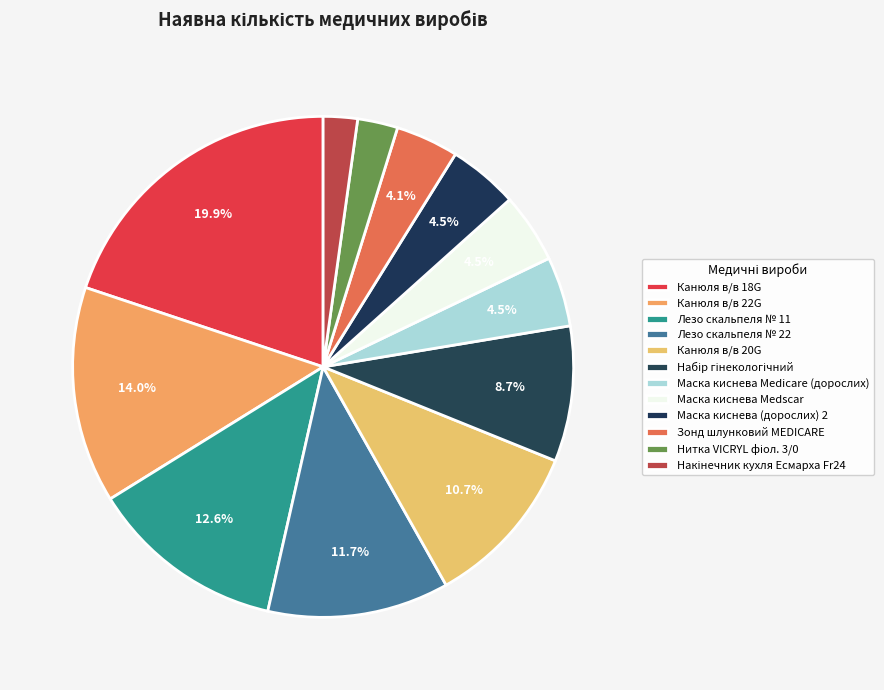

The Зонд шлунковий MEDICARE slice represents 4% of the pie. True or false?

True